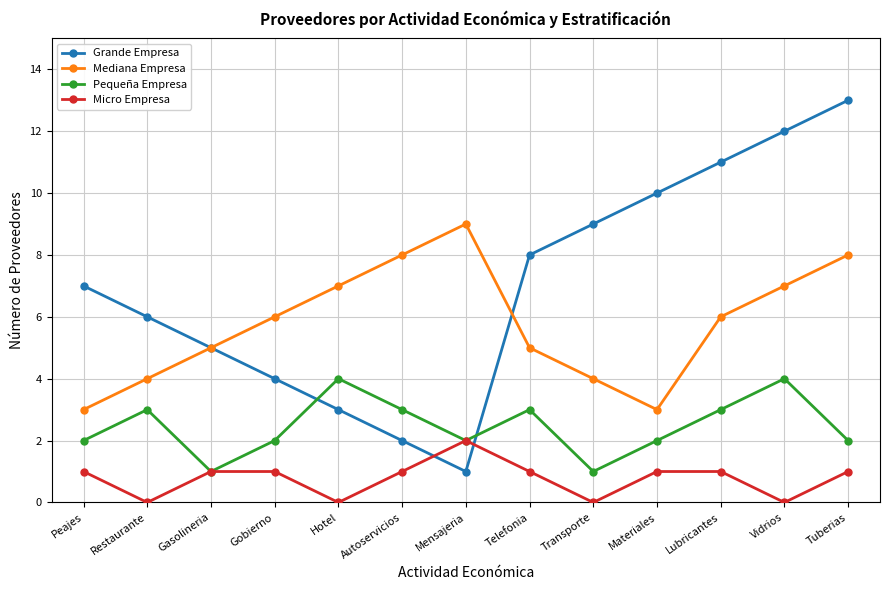

In Grande Empresa, how many points are lower than both neighbors (excluding endpoints)?

1